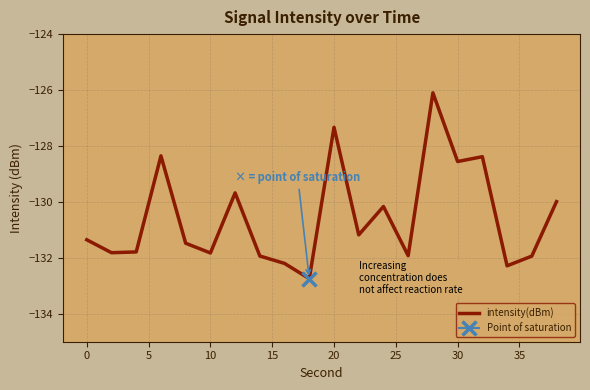

What is the difference between the maximum and second lowest values?

6.2